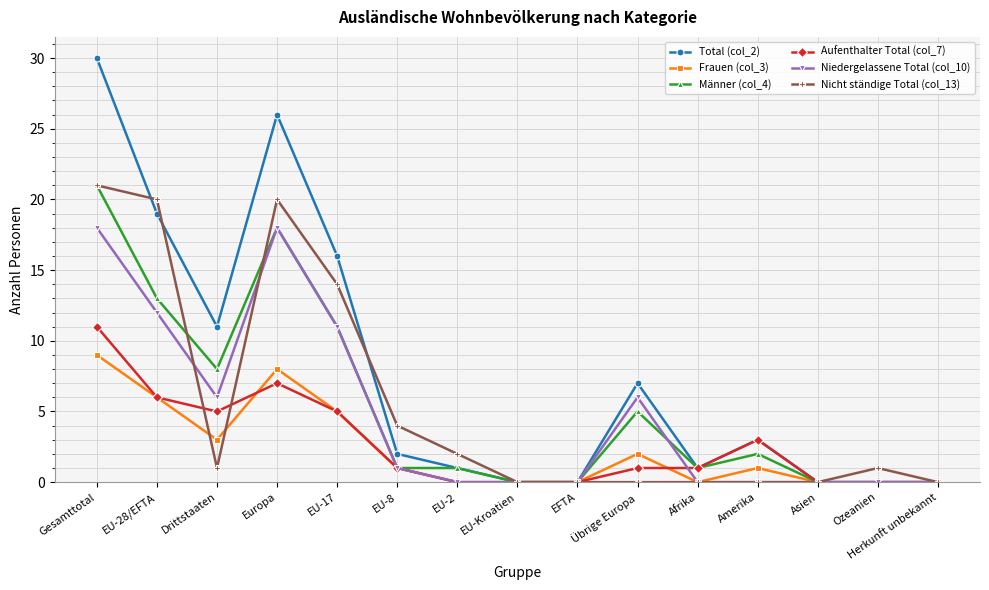

Rank the series at Drittstaaten from lowest to highest value.

Nicht ständige Total (col_13), Frauen (col_3), Aufenthalter Total (col_7), Niedergelassene Total (col_10), Männer (col_4), Total (col_2)